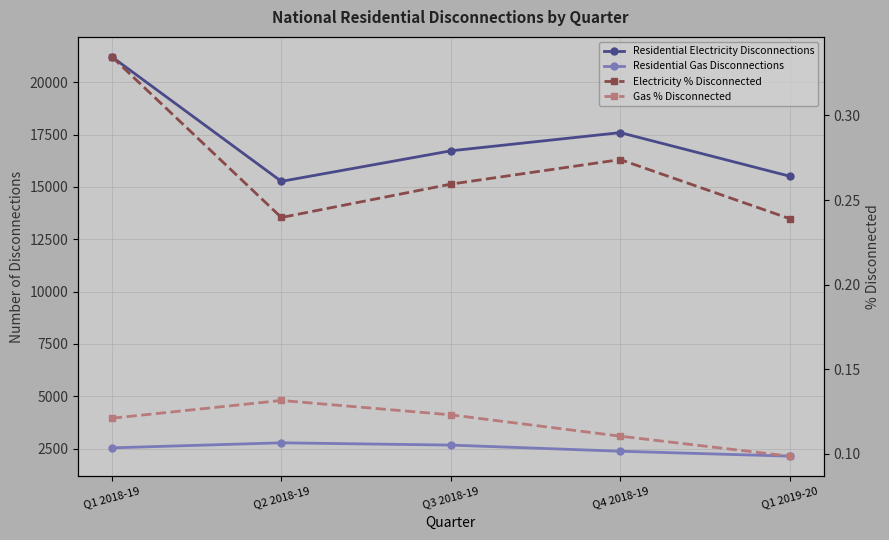

What is the sum of the Electricity % Disconnected values at Q3 2018-19 and Q4 2018-19?

0.5